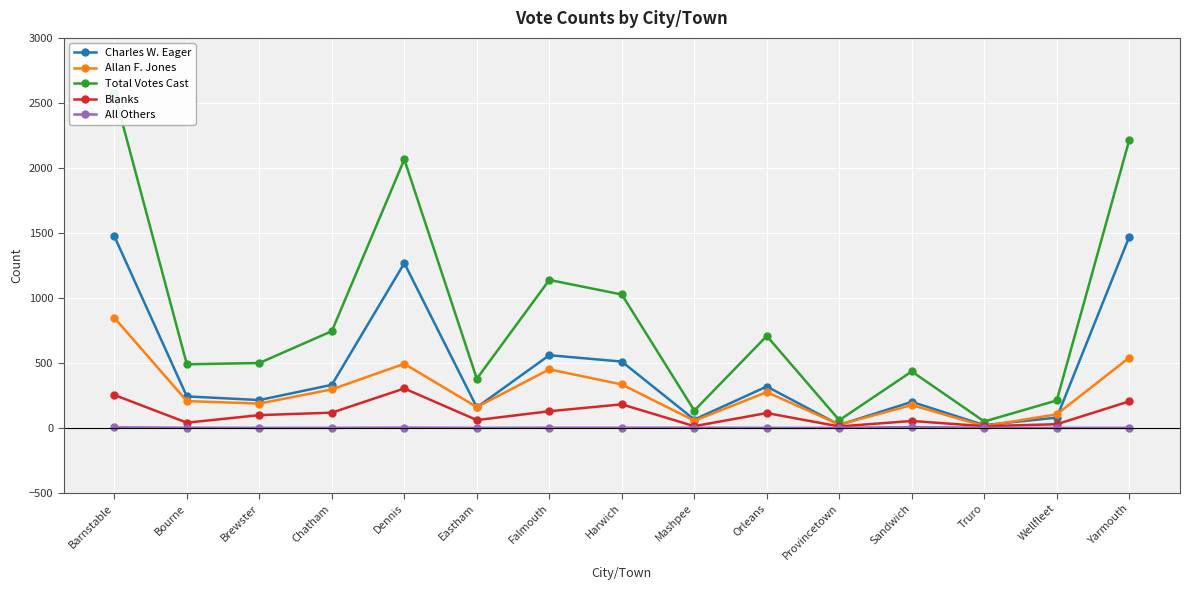

How many All Others values are between 0 and 1?

12